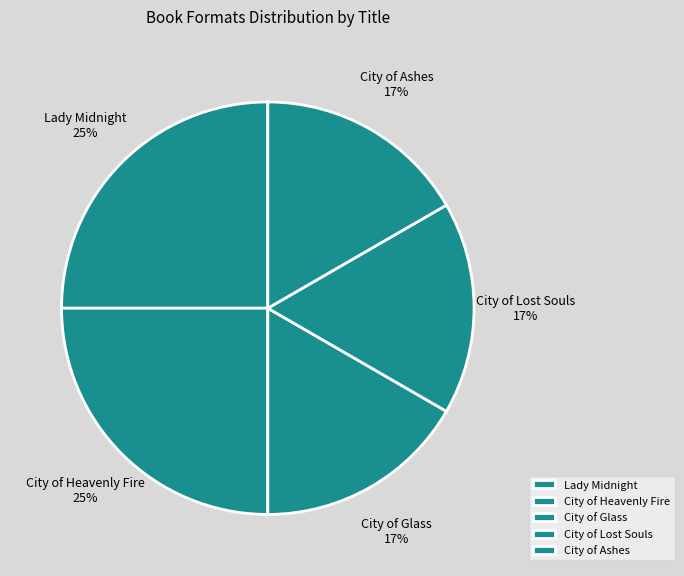

Does City of Heavenly Fire represent more than half of the total?

No